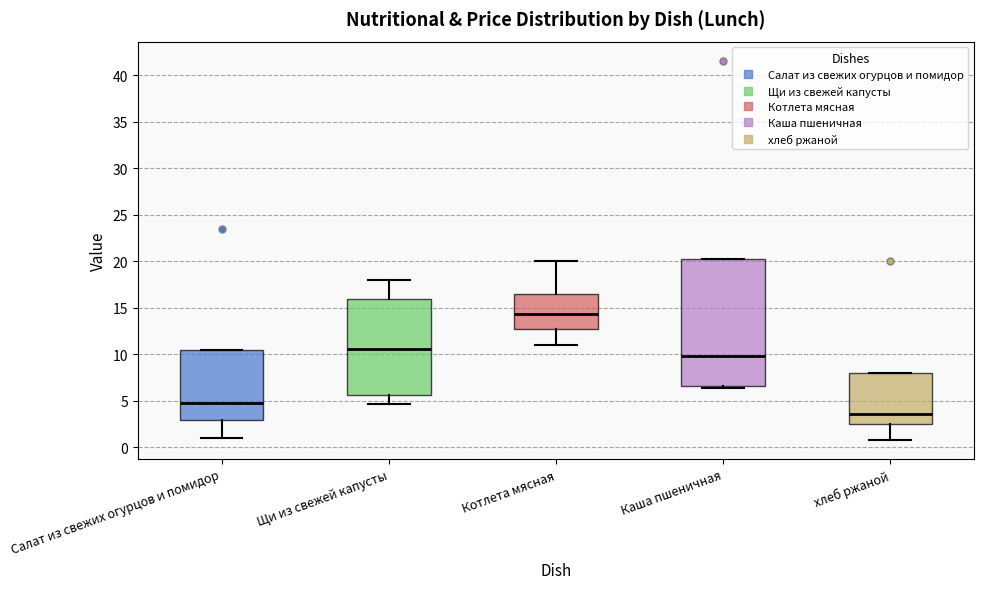

Where does the median line of the box for хлеб ржаной sit on the y-axis? The values are not printed on the chart, so give them approximately, as read against the axis.

3.5